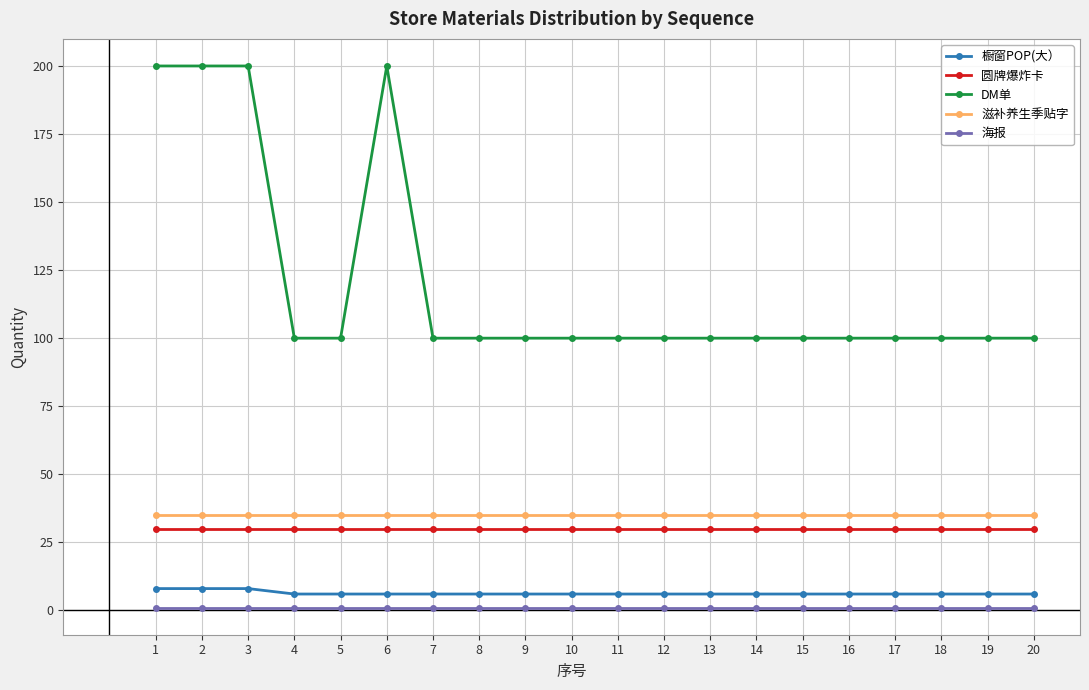

Which series has the largest range (max minus min)?

DM单